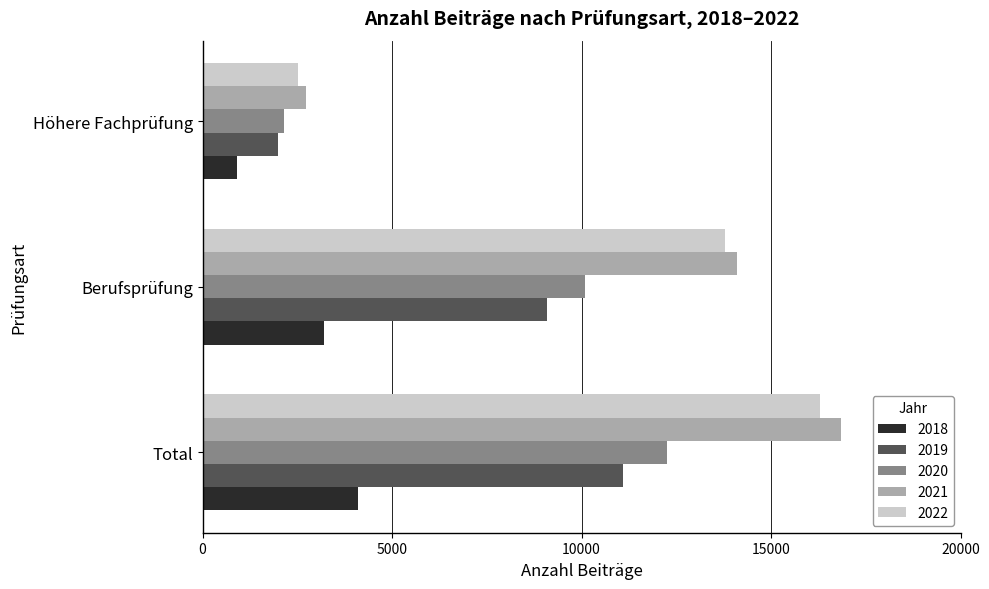

At which label does 2019 reach its peak?

Total